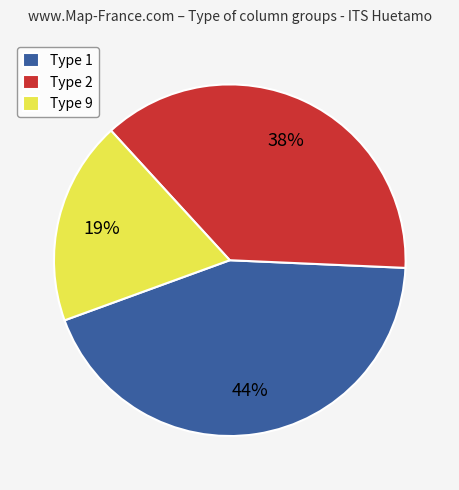

Which category has the biggest portion of the pie?

Type 1